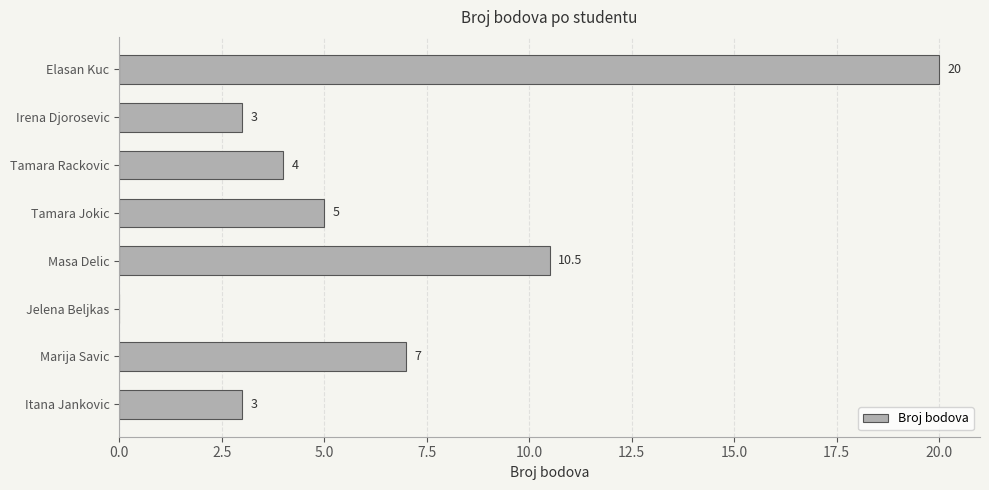

What is the average value?

6.6